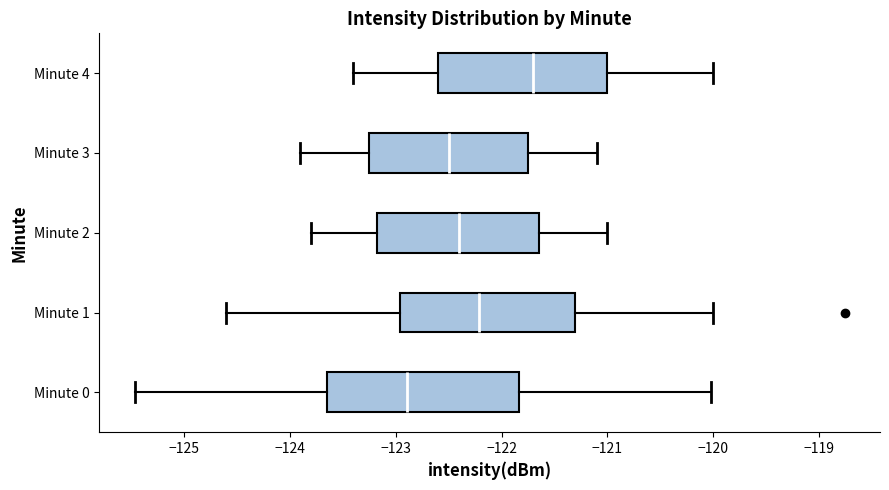

Comparing the boxes themselves (not the whiskers), which one is the widest?

Minute 0